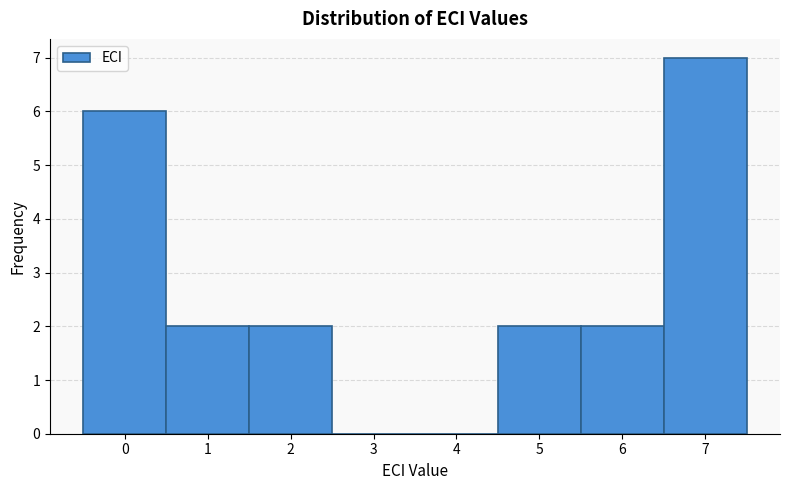

Reading left to right, list every bar in this chart as the range it spans on the x-axis followed by its height. The values are not printed on the chart, so give them approximately, as read against the axis.

-0.5 to 0.5: 6
0.5 to 1.5: 2
1.5 to 2.5: 2
2.5 to 3.5: 0
3.5 to 4.5: 0
4.5 to 5.5: 2
5.5 to 6.5: 2
6.5 to 7.5: 7